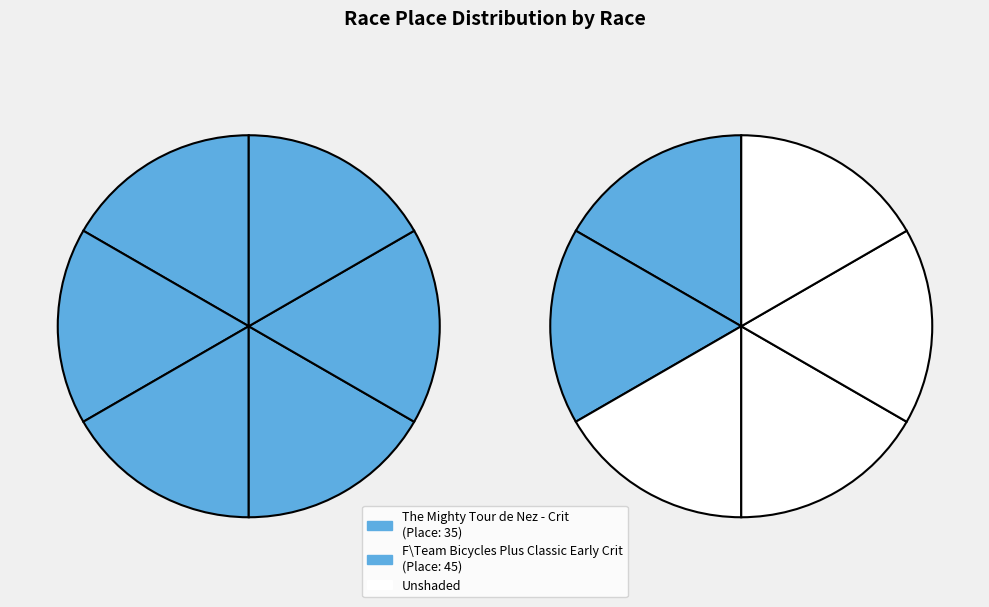

Which category accounts for the majority?

F\Team Bicycles Plus Classic Early Crit